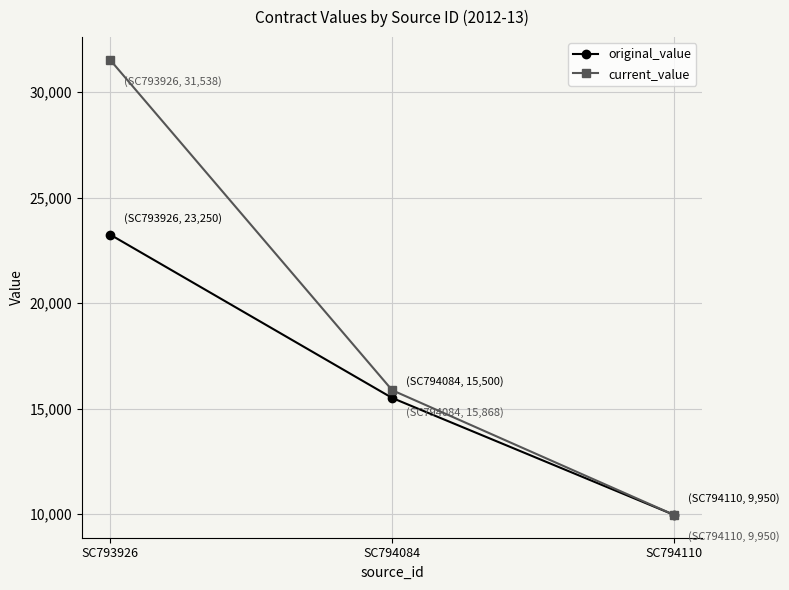

The value of original_value at SC794110 is 16140.3. True or false?

False